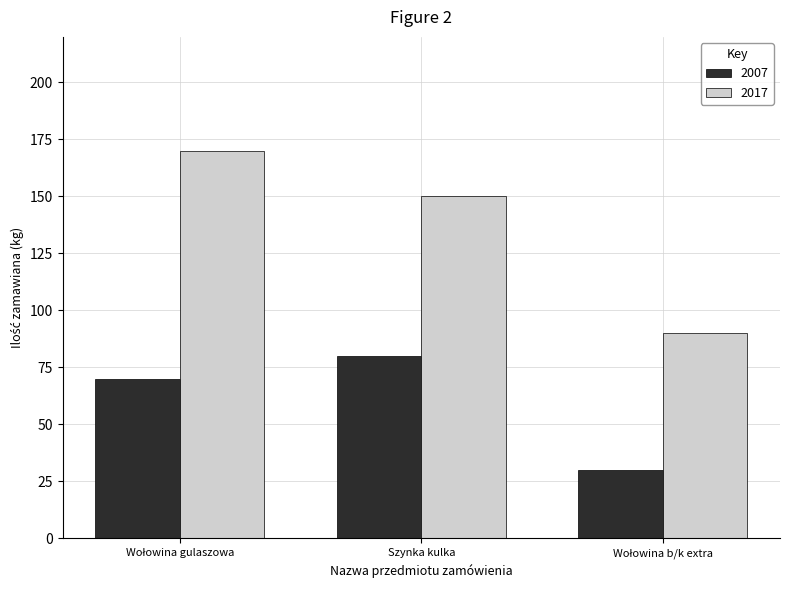

What are all the series names shown in the legend?

2007, 2017